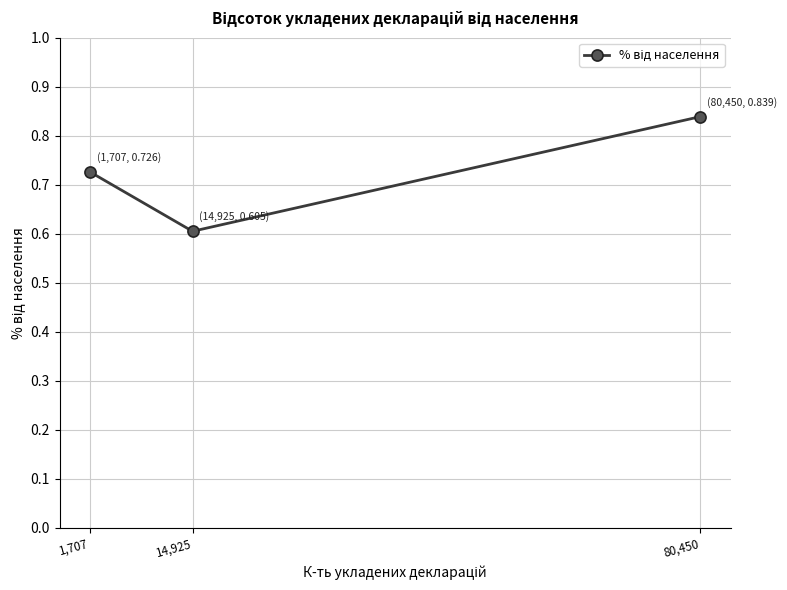

What is the smallest value displayed?

0.6